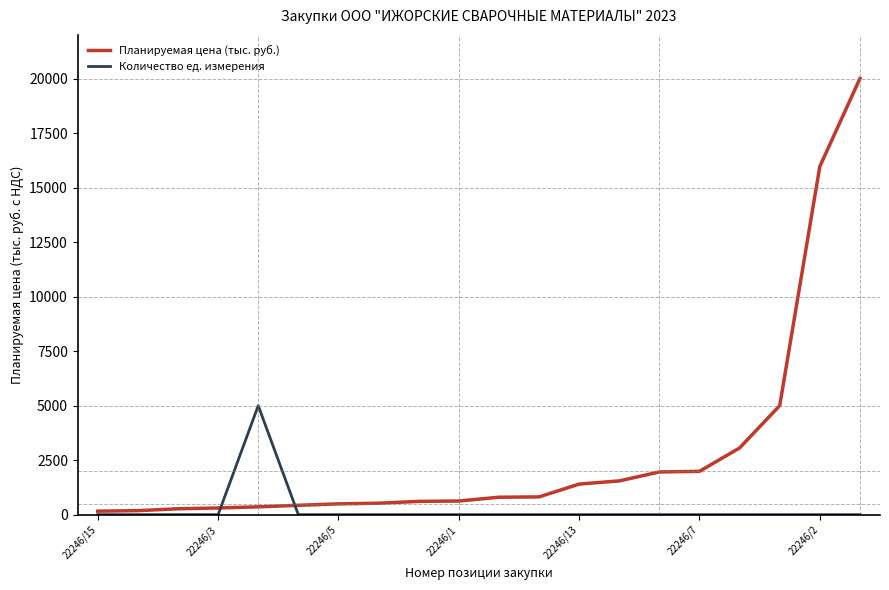

Which series has the largest range (max minus min)?

Планируемая цена (тыс. руб.)